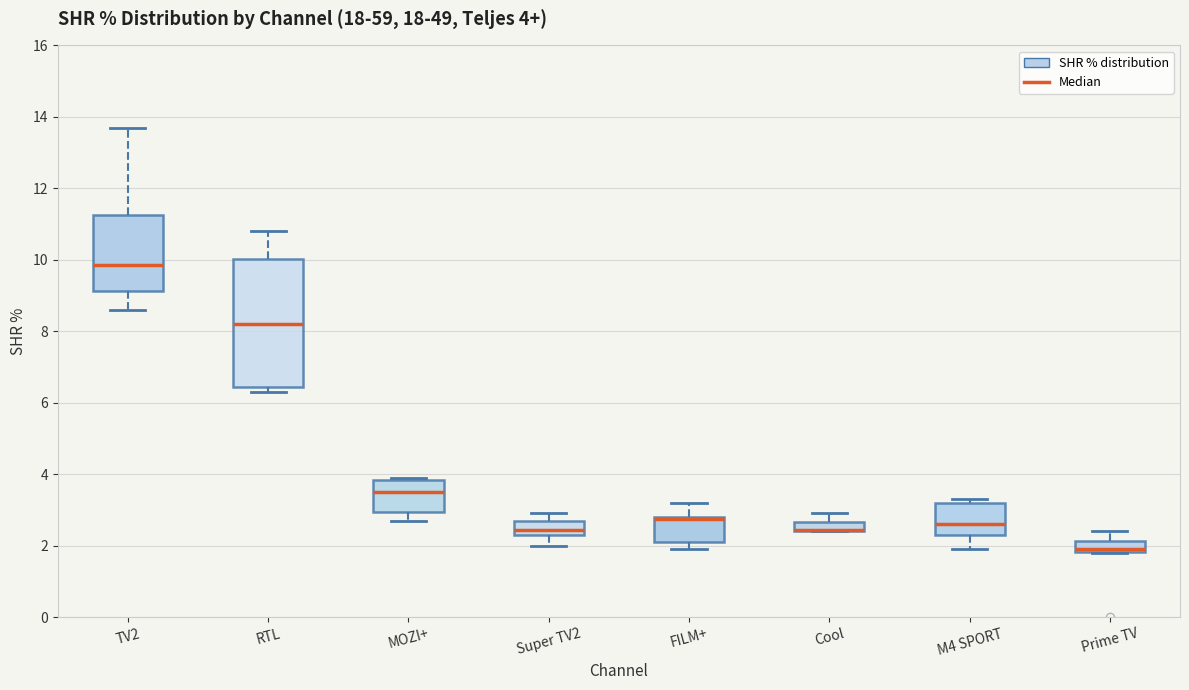

Which box is the tallest, from its lower edge to its upper edge?

RTL